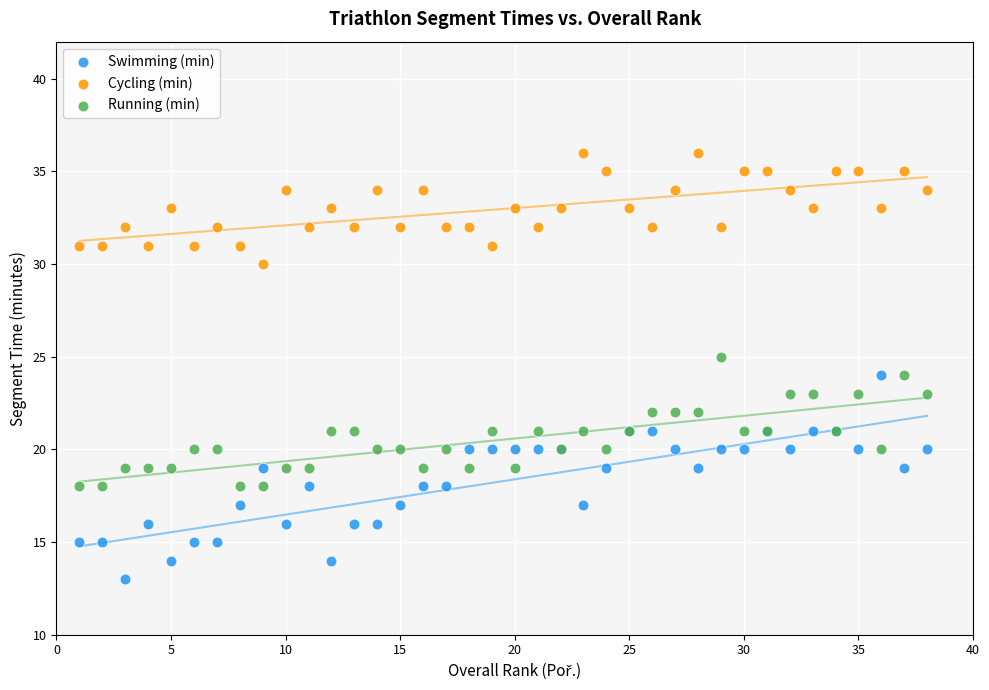

What are all the series names shown in the legend?

Swimming (min), Cycling (min), Running (min)